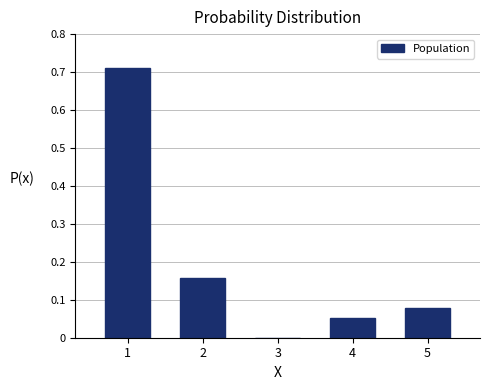

Is it true that the value at 3 is 0.0?

True